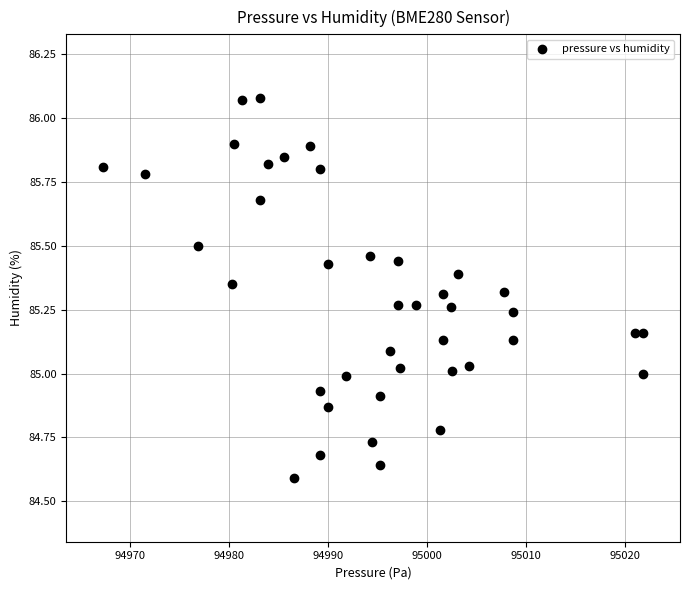

What is the range of X values (max minus min)?

54.5